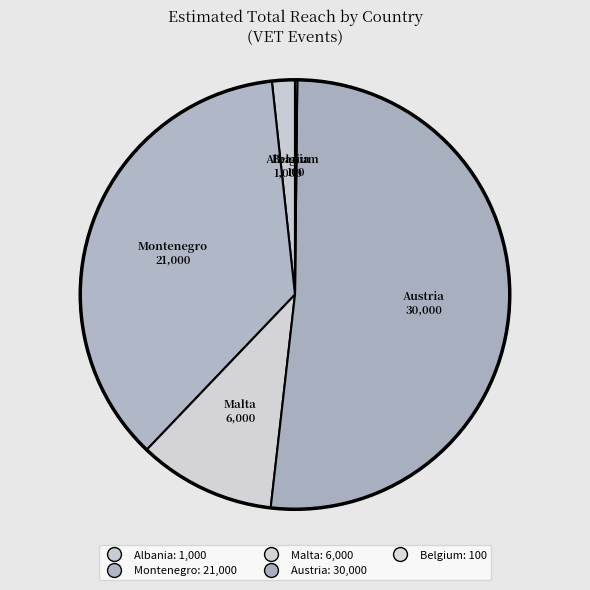

To the nearest percent, what portion does Albania represent?

2%